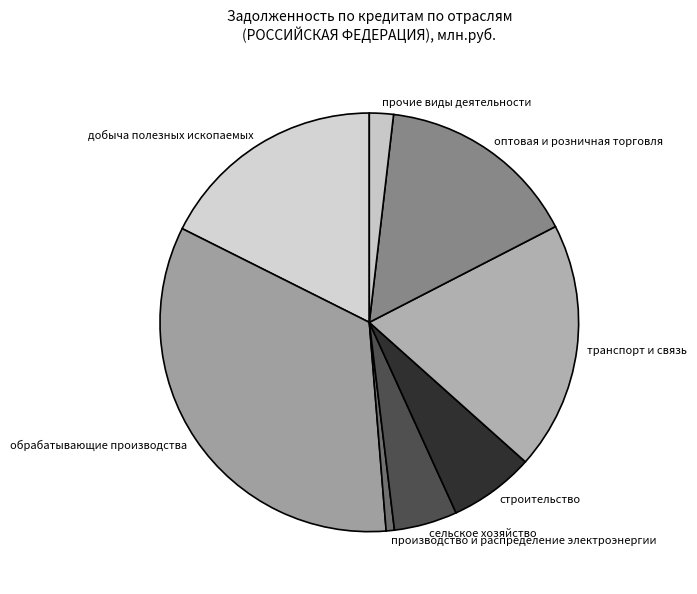

Which category has the smallest portion of the pie?

производство и распределение электроэнергии